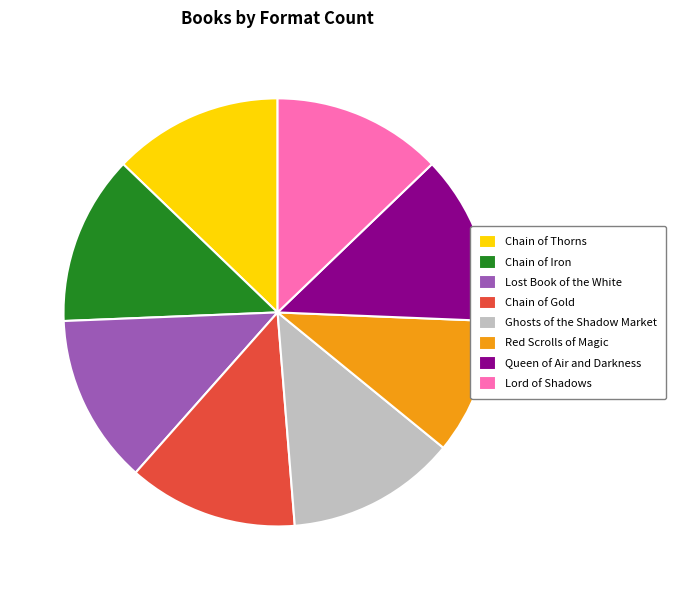

Is the sum of Queen of Air and Darkness and Chain of Thorns greater than half?

No